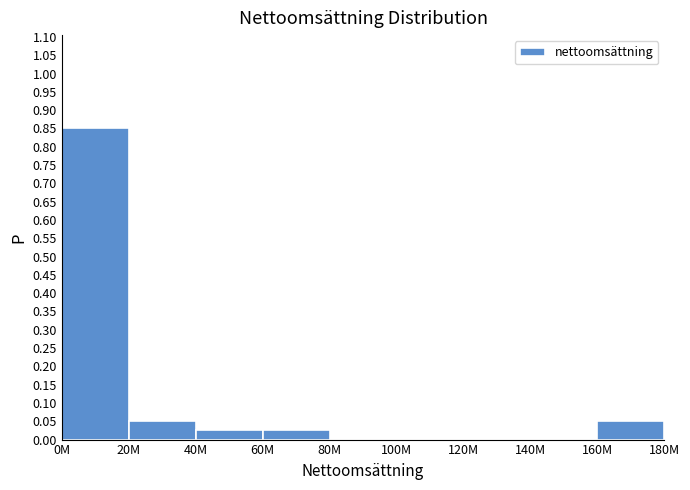

What is the sum of all values?

1.0